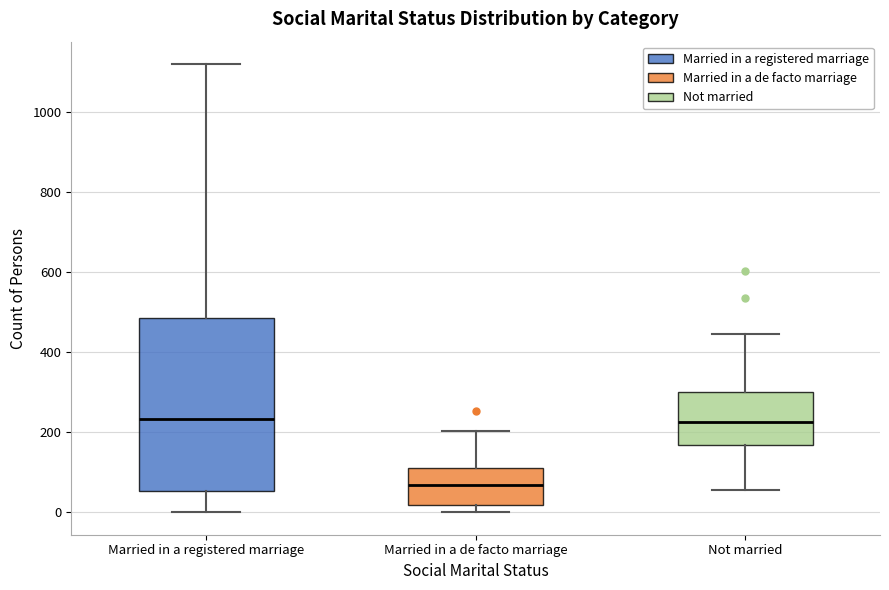

Which box is the tallest, from its lower edge to its upper edge?

Married in a registered marriage